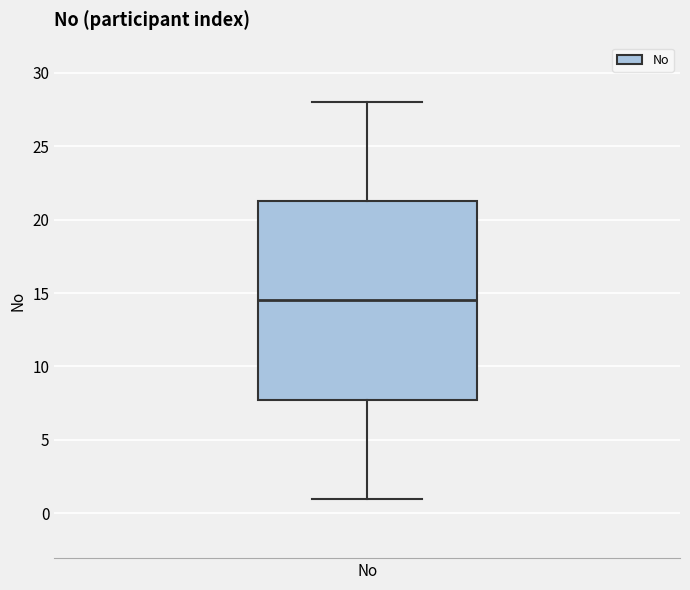

Where is the upper edge of the box for No on the y-axis? The values are not printed on the chart, so give them approximately, as read against the axis.

21.5